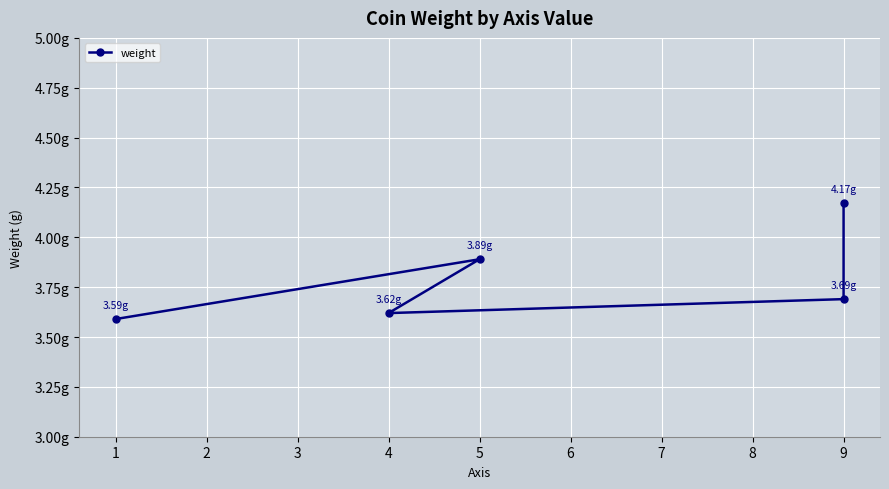

Rank the categories by value from highest to lowest.

9, 5, 9, 4, 1